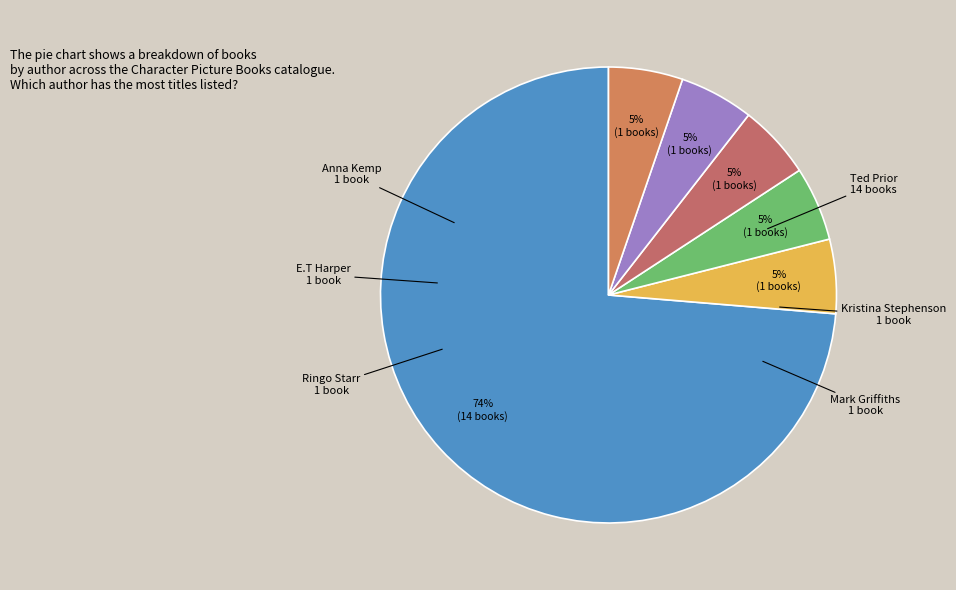

Count the number of slices in the pie.

6